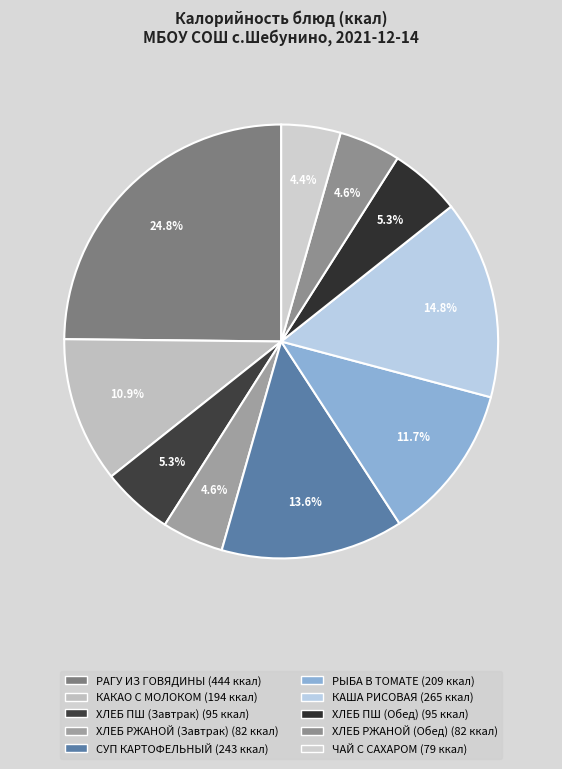

Does any single category account for the majority?

No